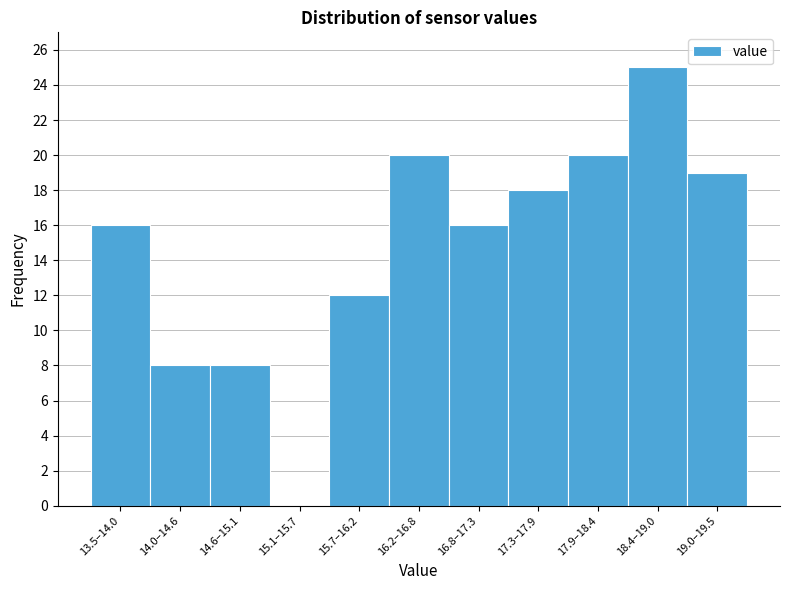

Reading left to right, transcribe all the data shown in this chart.

13.5–14.0=16	14.0–14.6=8	14.6–15.1=8	15.1–15.7=0	15.7–16.2=12	16.2–16.8=20	16.8–17.3=16	17.3–17.9=18	17.9–18.4=20	18.4–19.0=25	19.0–19.5=19